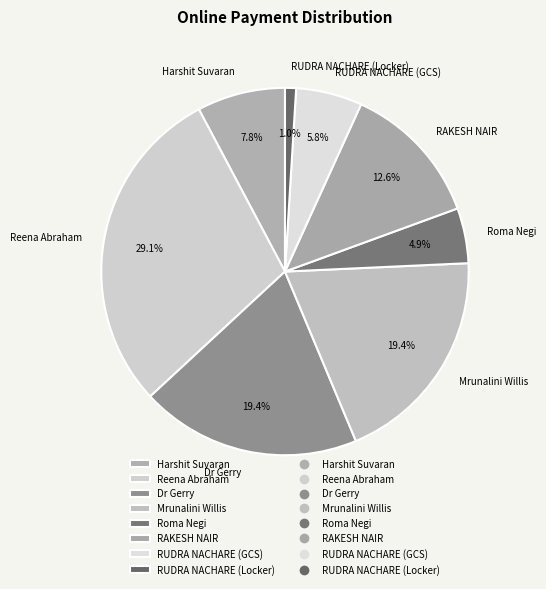

How many slices are in this pie chart?

8